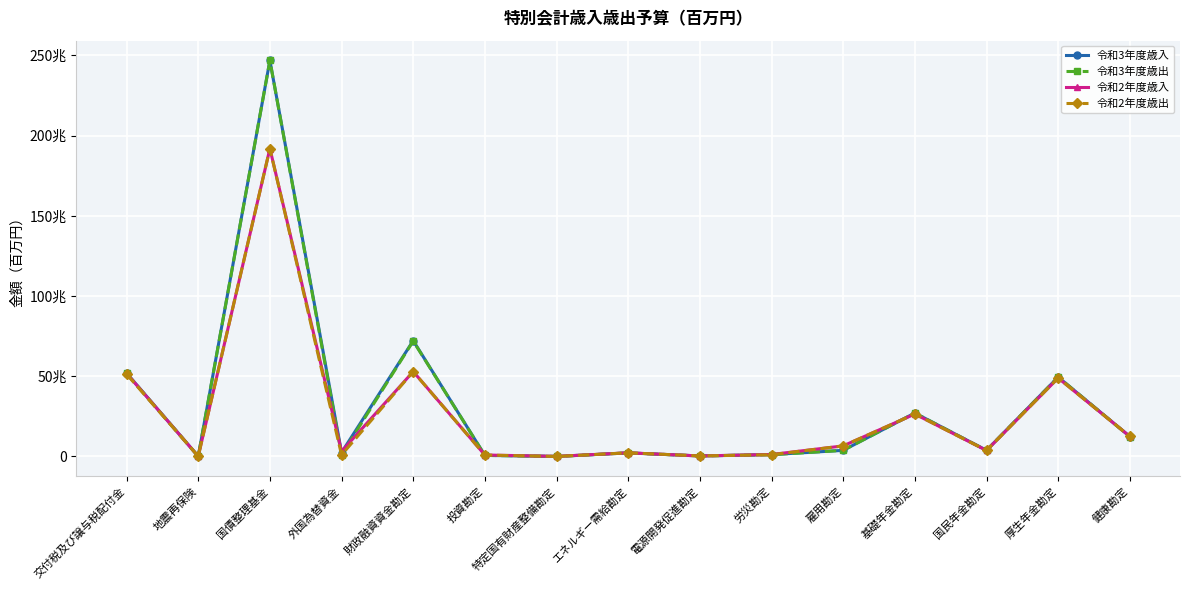

What is the smallest value displayed?

15487